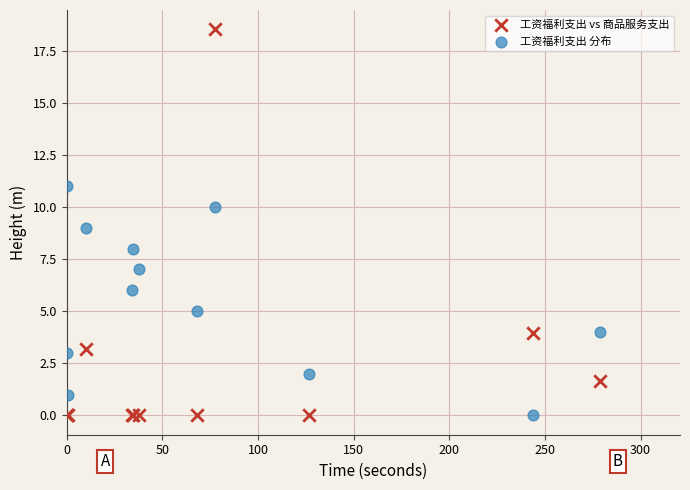

Which series has the largest Y range (max minus min)?

工资福利支出 vs 商品服务支出